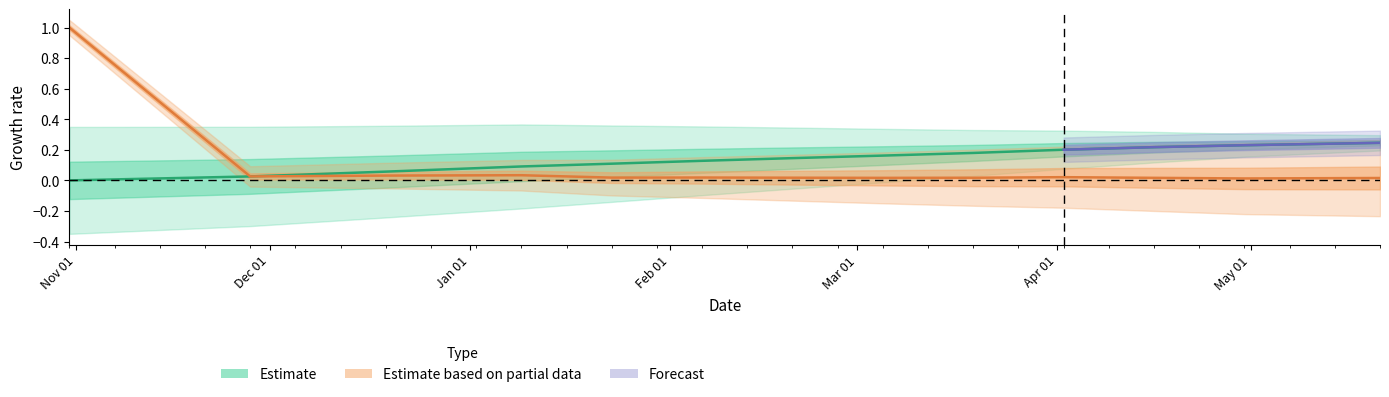

What is the total value across all series at May 01?

0.2